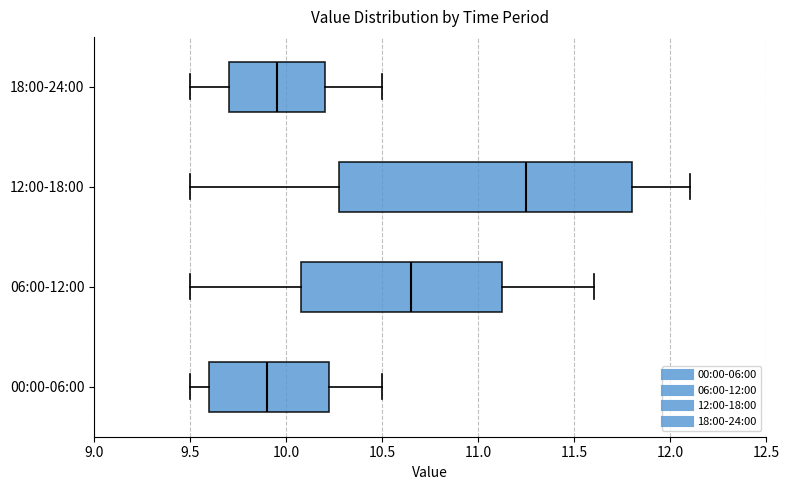

Which box's median line is the furthest to the right?

12:00-18:00